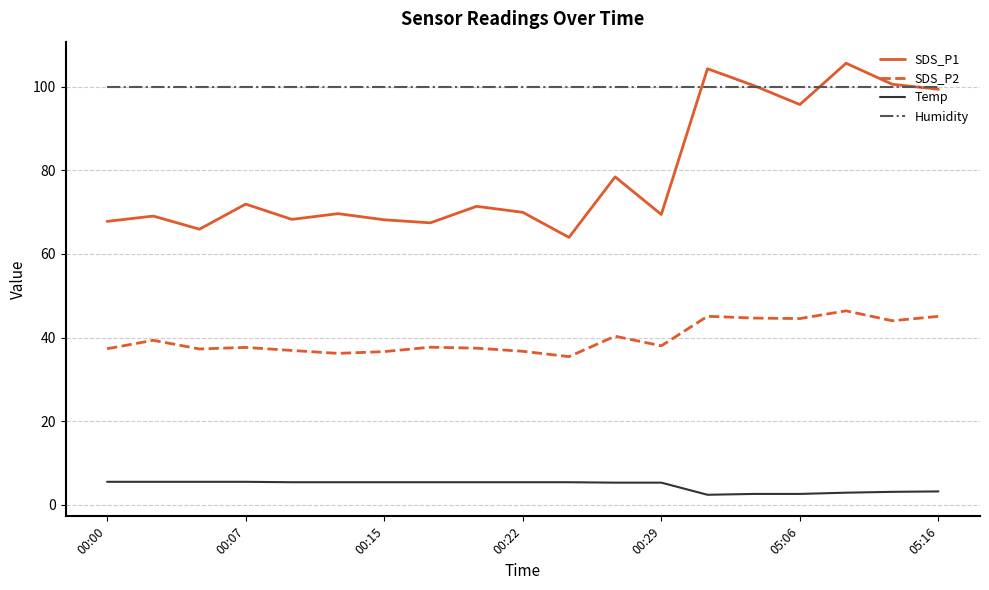

What is the sum of all Humidity values?

1898.1